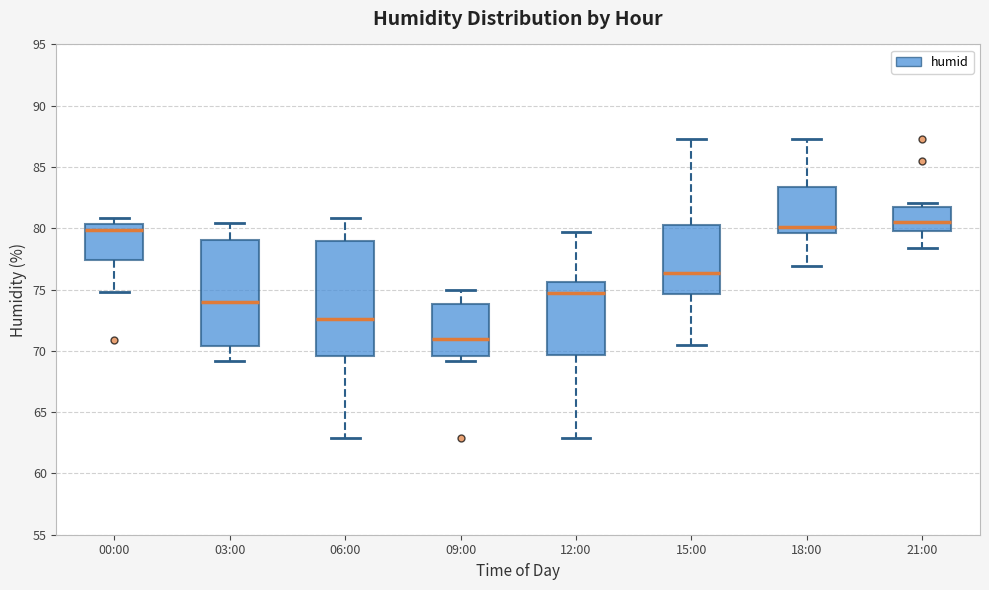

Where does the median line of the box for 06:00 sit on the y-axis? The values are not printed on the chart, so give them approximately, as read against the axis.

72.5